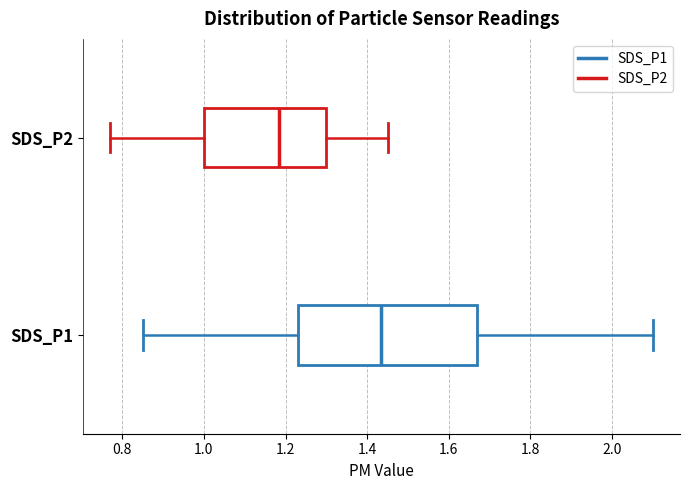

Where does the right whisker of the box for SDS_P1 end on the x-axis? The values are not printed on the chart, so give them approximately, as read against the axis.

2.10